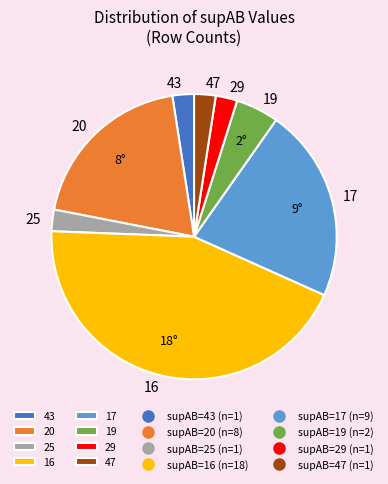

Combined, do 17 and 20 account for over 50%?

No